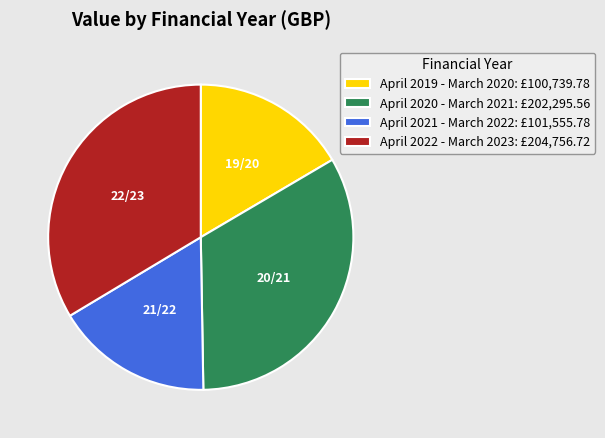

The April 2022 - March 2023: £204,756.72 slice represents 24% of the pie. True or false?

False